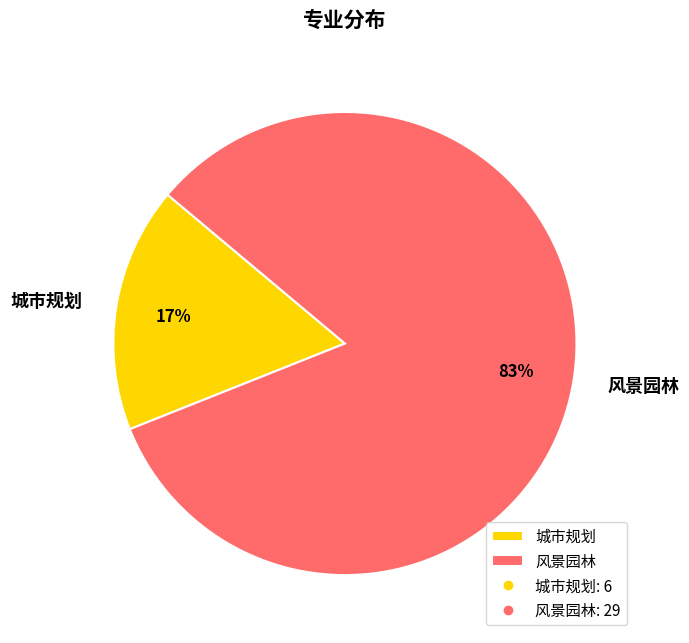

Is the sum of 城市规划 and 风景园林 greater than half?

Yes